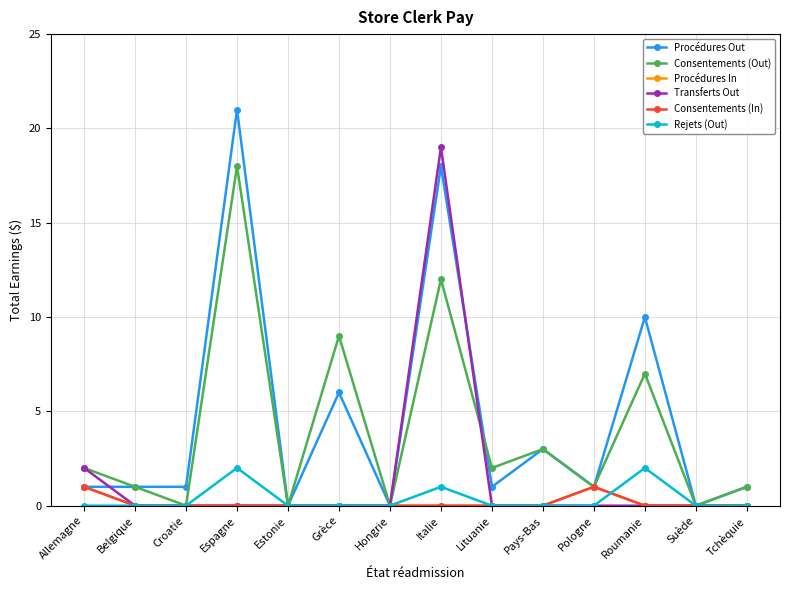

How many lines are shown in the chart?

6